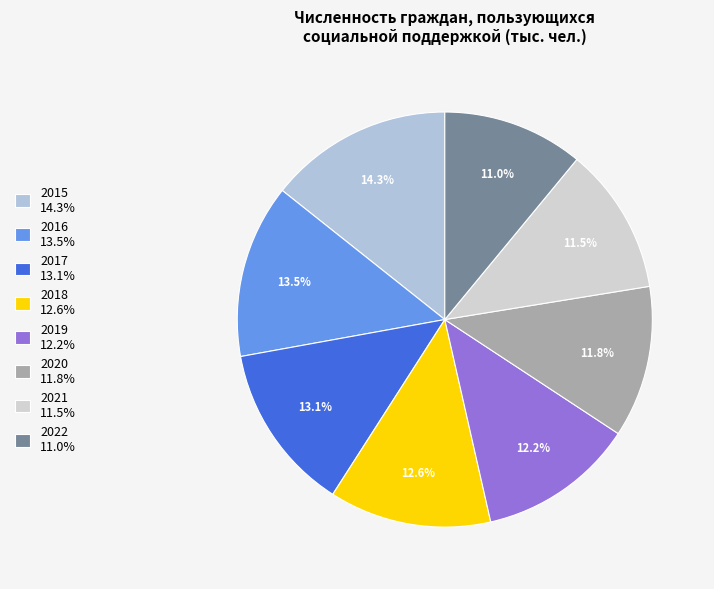

Count the number of slices in the pie.

8